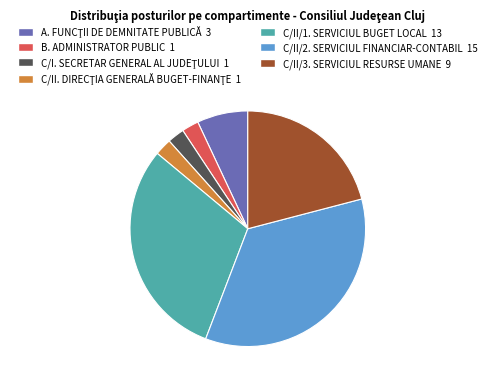

Is it true that B. ADMINISTRATOR PUBLIC 1 is 2% of the pie?

True